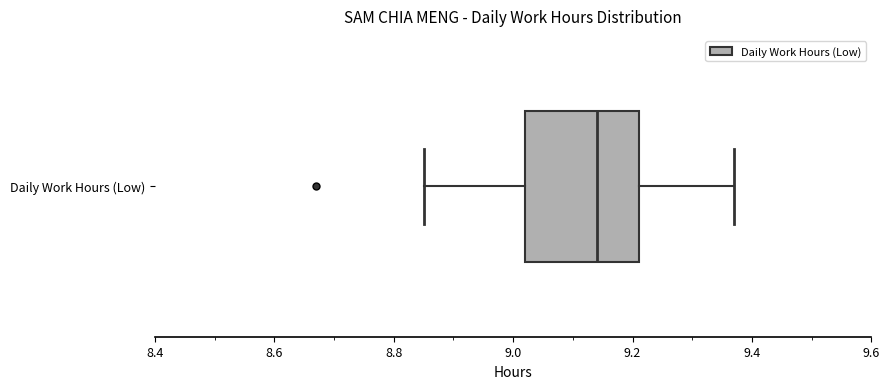

Transcribe this box plot: give where the median line is, the range the box spans, and where the two whiskers end, as read against the x-axis. The values are not printed on the chart, so give them approximately, as read against the axis.

median 9.14, box 9.02 to 9.22, whiskers 8.86 to 9.38